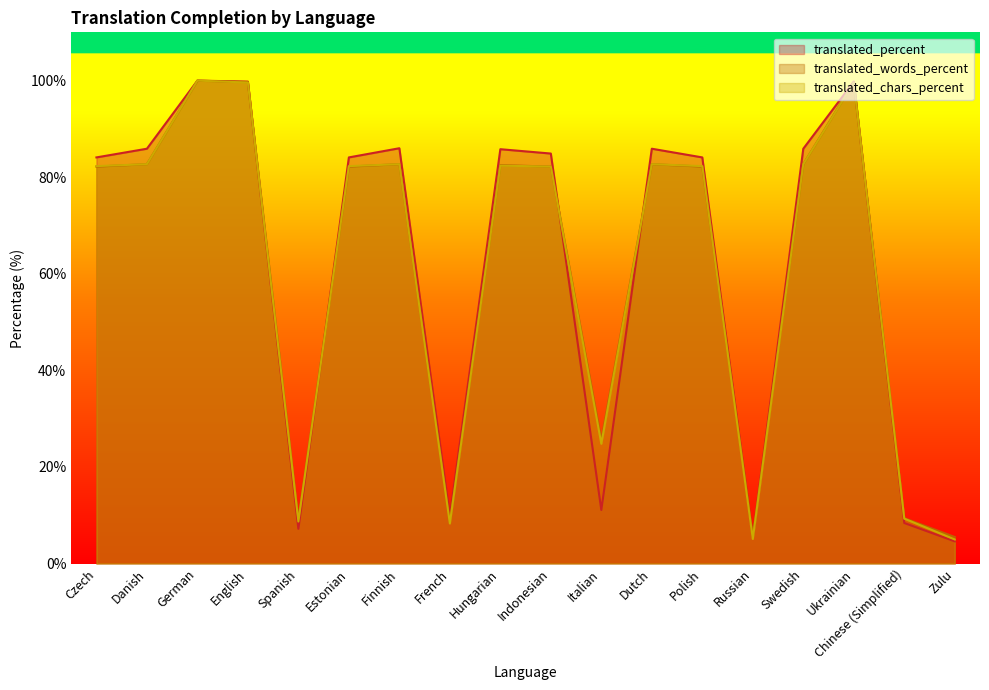

Where do translated_chars_percent and translated_words_percent first cross each other?

Spanish and Estonian